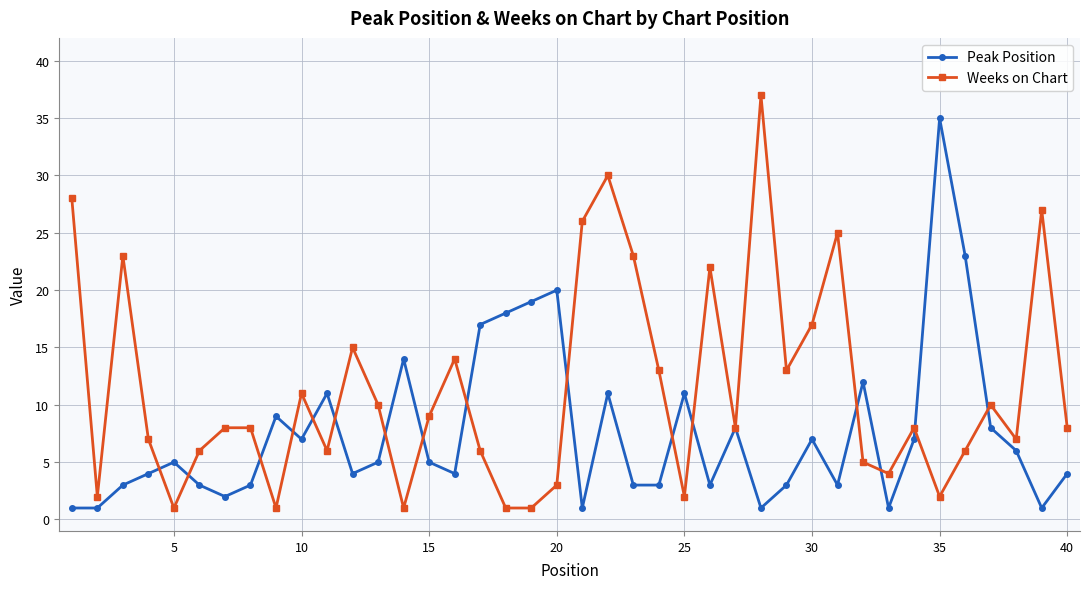

What is the maximum value shown in the chart?

37